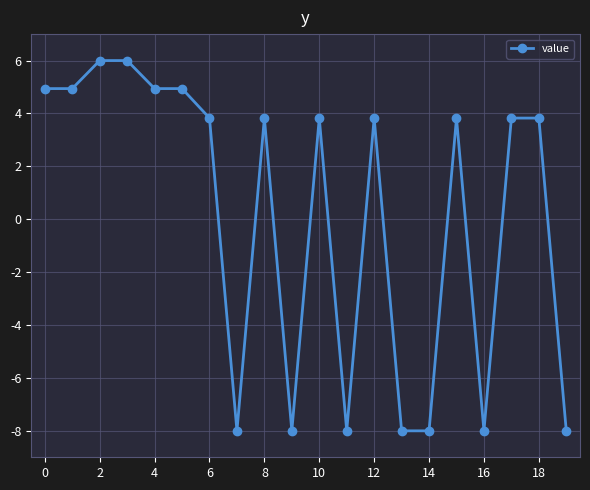

What is the smallest value displayed?

-8.0